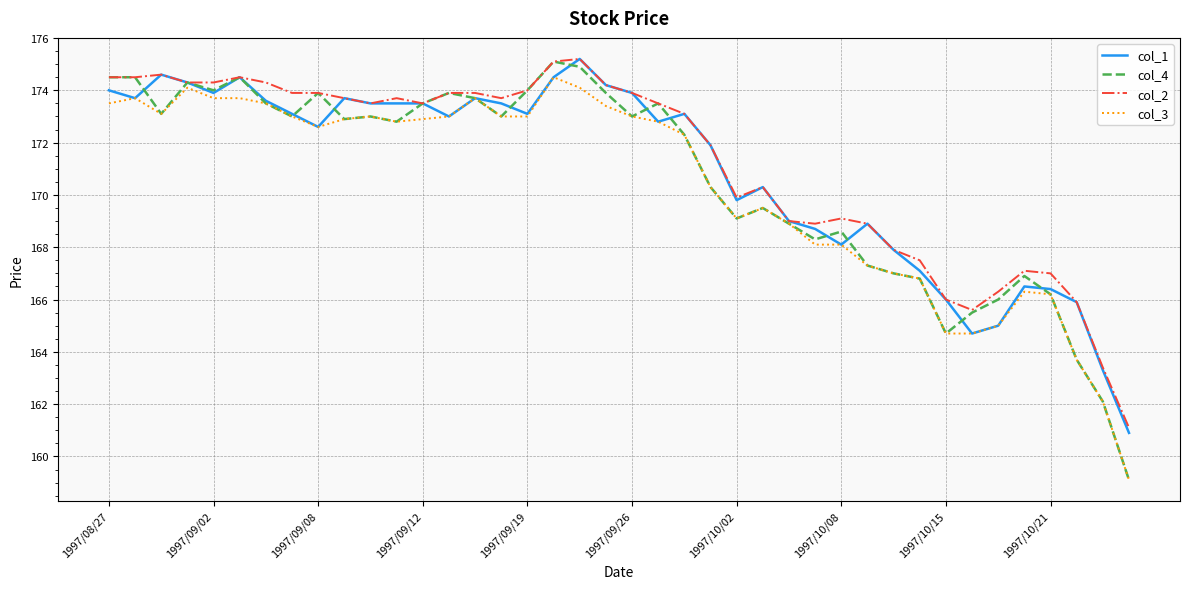

What is the smallest value displayed?

159.1